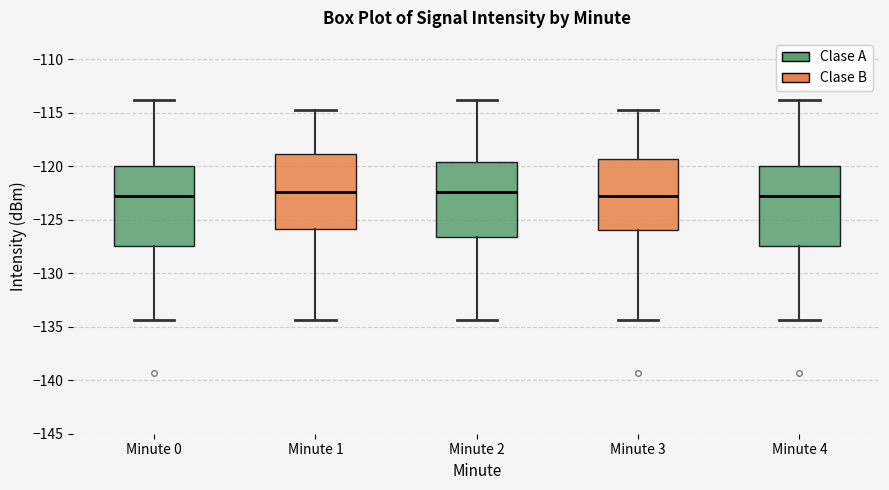

Where does the median line of the box for Minute 3 sit on the y-axis? The values are not printed on the chart, so give them approximately, as read against the axis.

-123.0